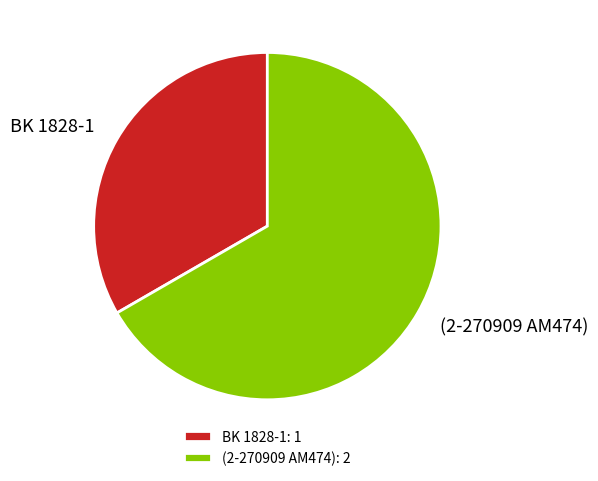

Do BK 1828-1 and (2-270909 AM474) together represent more than half of the pie?

Yes